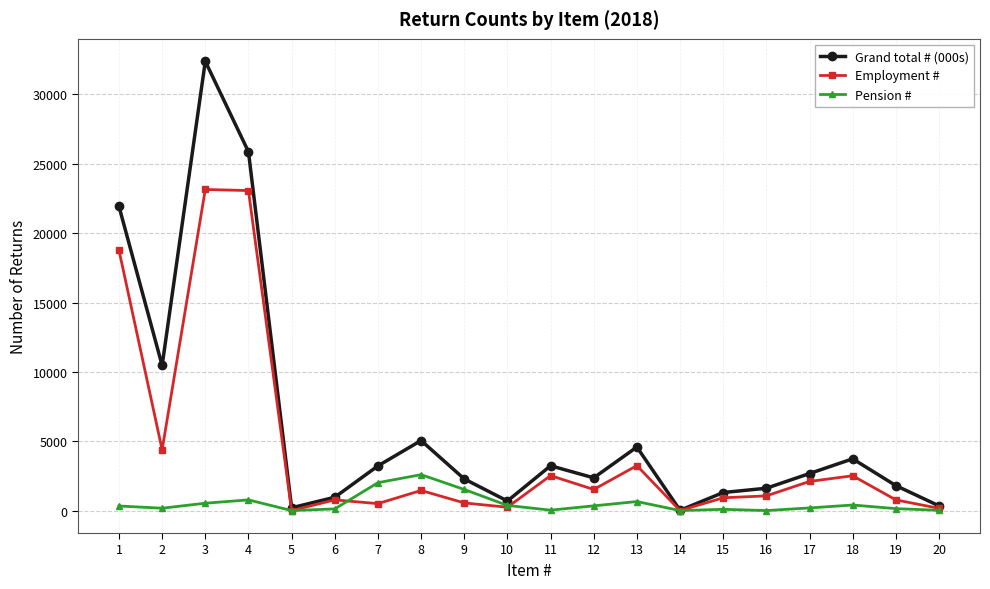

Which series has the widest spread of values?

Grand total # (000s)